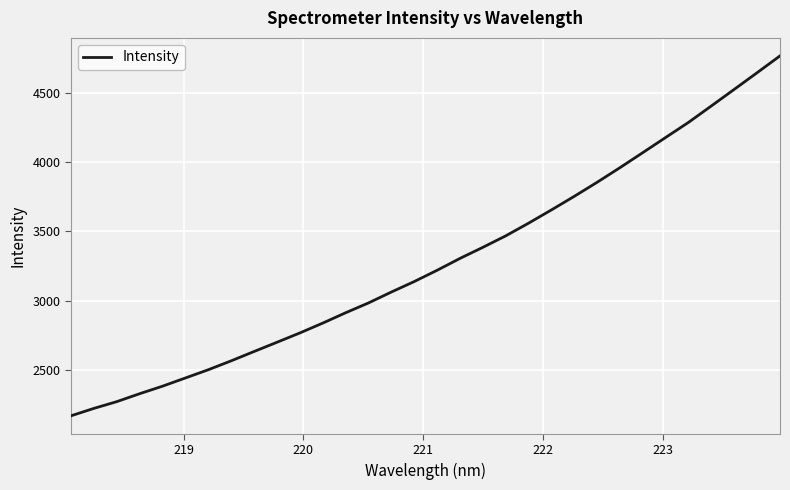

What is the minimum value shown in the chart?

2170.3